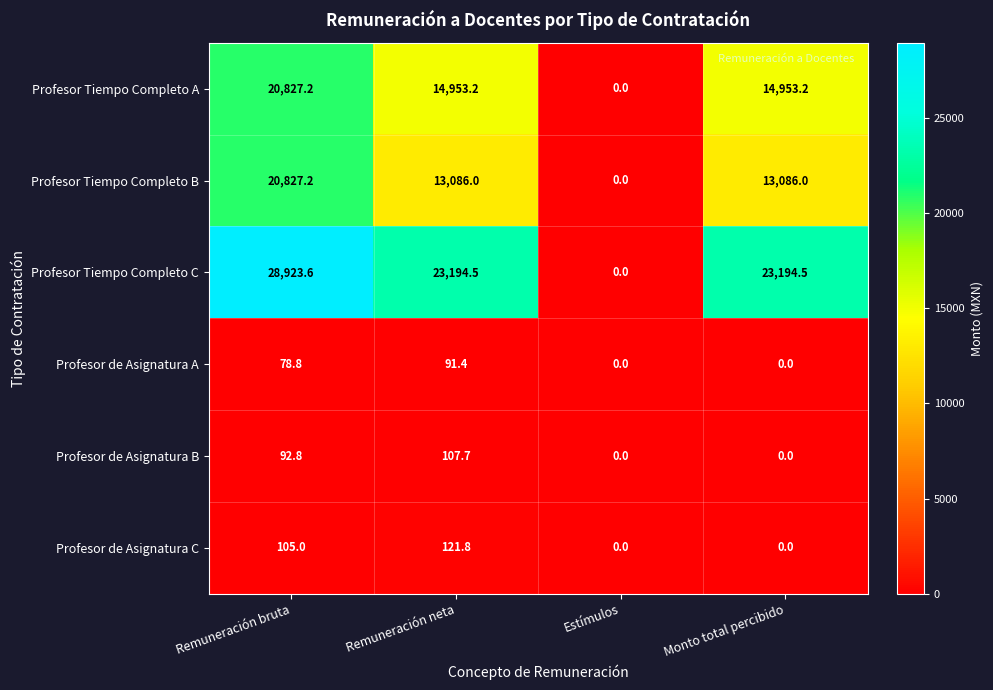

Count the number of categories in the chart.

4